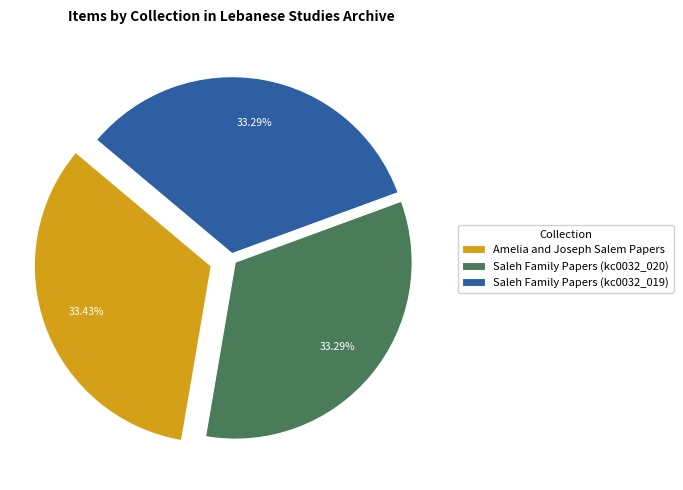

To the nearest percent, what portion does Saleh Family Papers (kc0032_020) represent?

33%